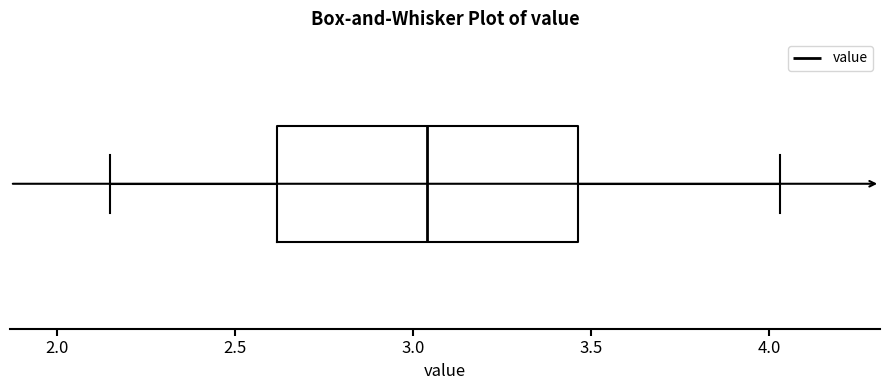

Where does the median line of the box sit on the x-axis? The values are not printed on the chart, so give them approximately, as read against the axis.

3.05